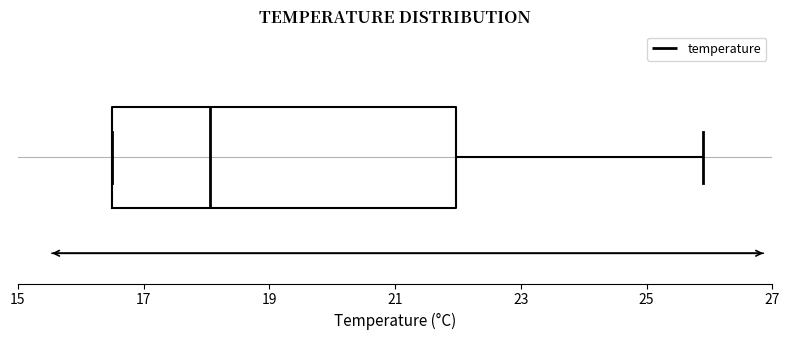

Transcribe this box plot: give where the median line is, the range the box spans, and where the two whiskers end, as read against the x-axis. The values are not printed on the chart, so give them approximately, as read against the axis.

median 18.0, box 16.6 to 22.0, whiskers 16.6 to 26.0